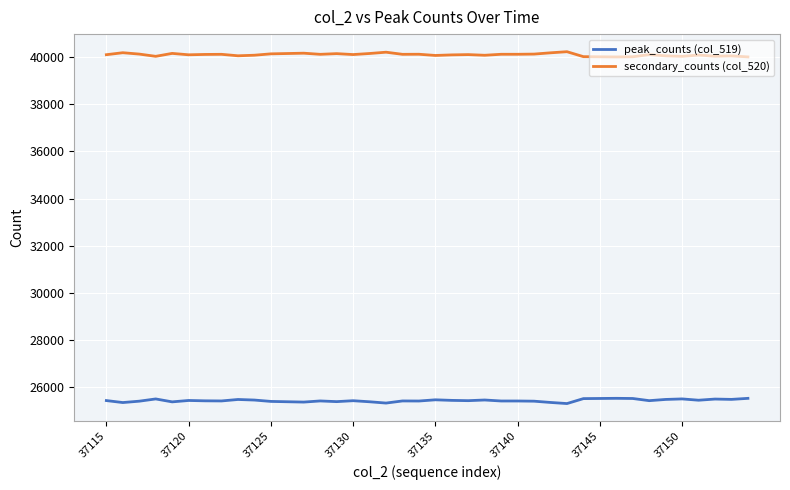

Rank the series by their maximum value, from highest to lowest.

secondary_counts (col_520), peak_counts (col_519)